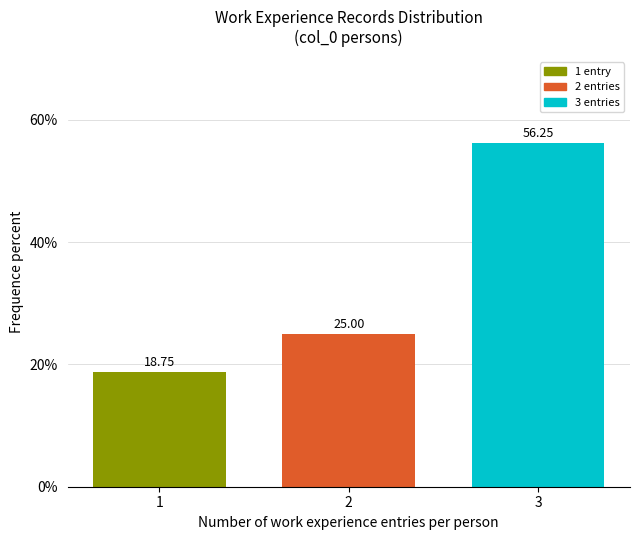

What is the ratio of the value at 1 to the value at 3?

0.3